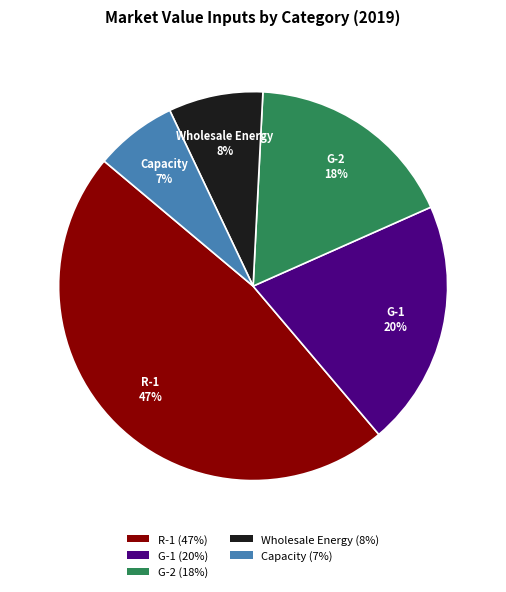

Approximately how many times larger is the value at G-2 (18%) compared to Capacity (7%)?

2.6